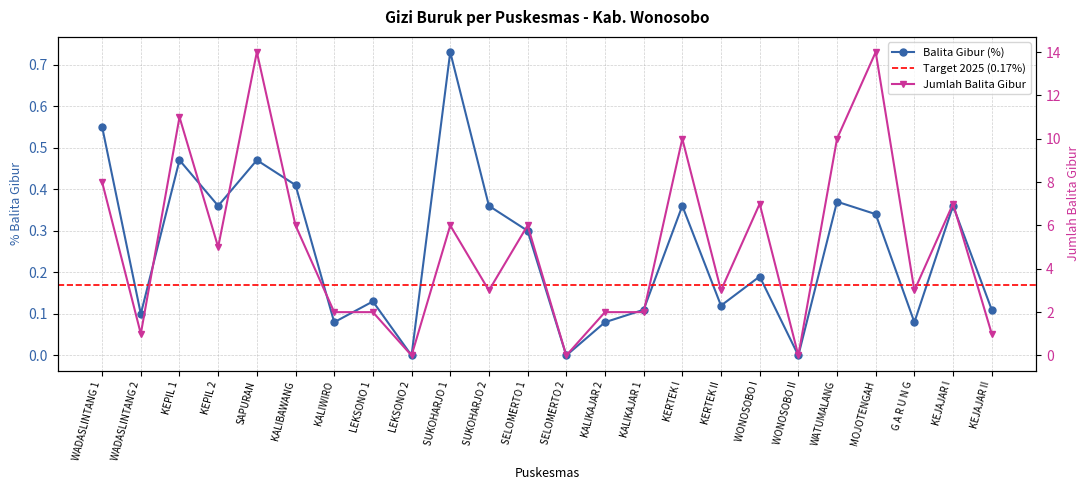

Is it true that Balita Gibur (%) equals 0.2 at WONOSOBO I?

True